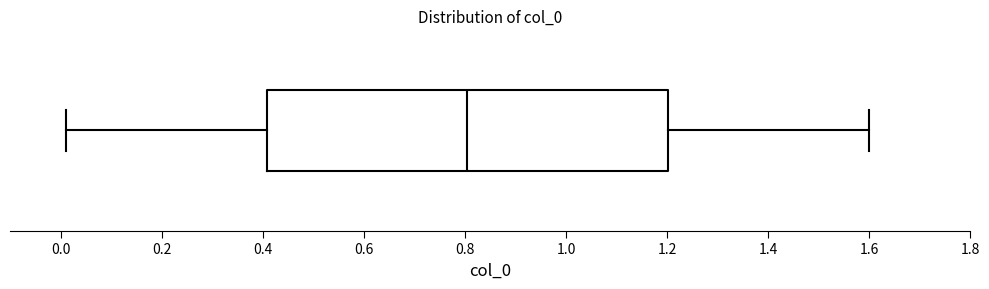

Transcribe this box plot: give where the median line is, the range the box spans, and where the two whiskers end, as read against the x-axis. The values are not printed on the chart, so give them approximately, as read against the axis.

median 0.80, box 0.40 to 1.20, whiskers 0.02 to 1.60